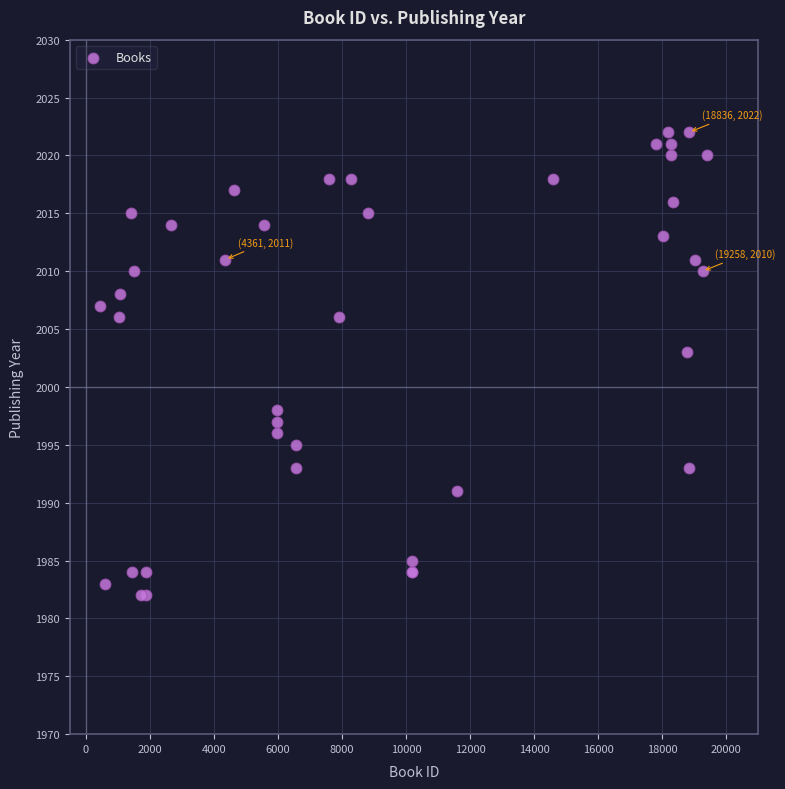

What Y value in the scatter plot is closest to 2002?

2003